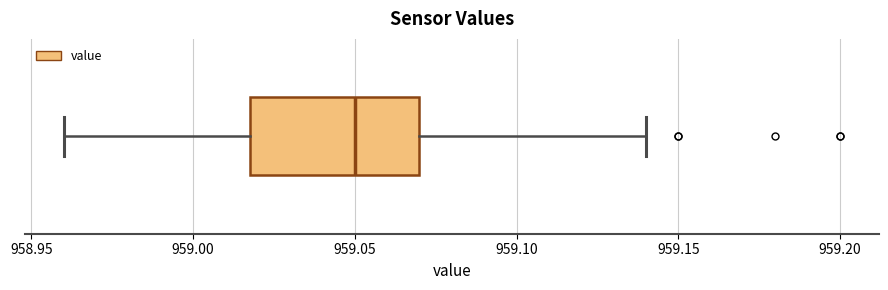

Transcribe this box plot: give where the median line is, the range the box spans, and where the two whiskers end, as read against the x-axis. The values are not printed on the chart, so give them approximately, as read against the axis.

median 959.05, box 959.02 to 959.07, whiskers 958.96 to 959.14